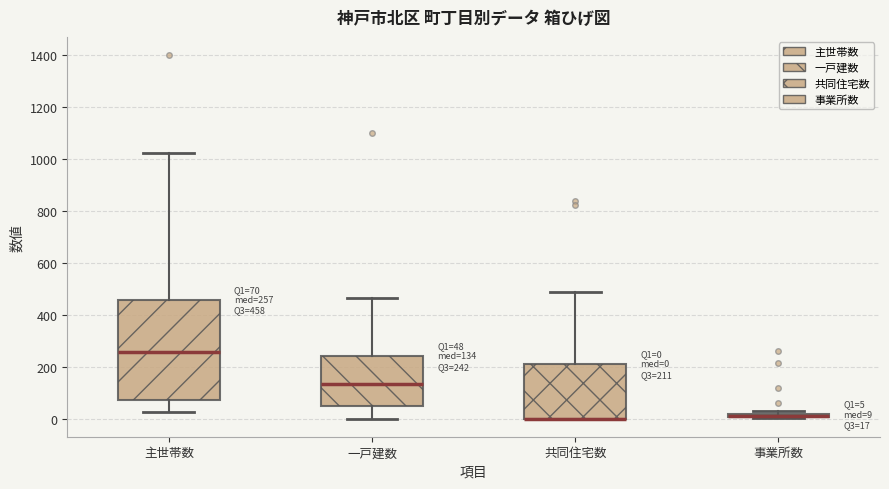

Comparing the boxes themselves (not the whiskers), which one is the tallest?

主世帯数